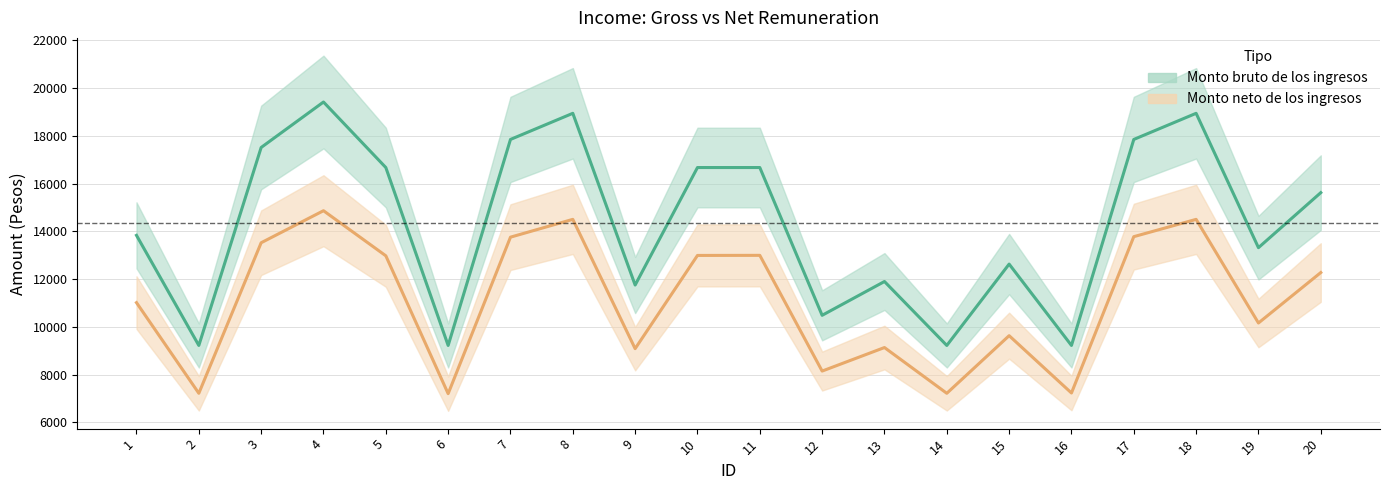

True or false: Monto bruto (línea) and Monto neto (línea) cross at least once.

False